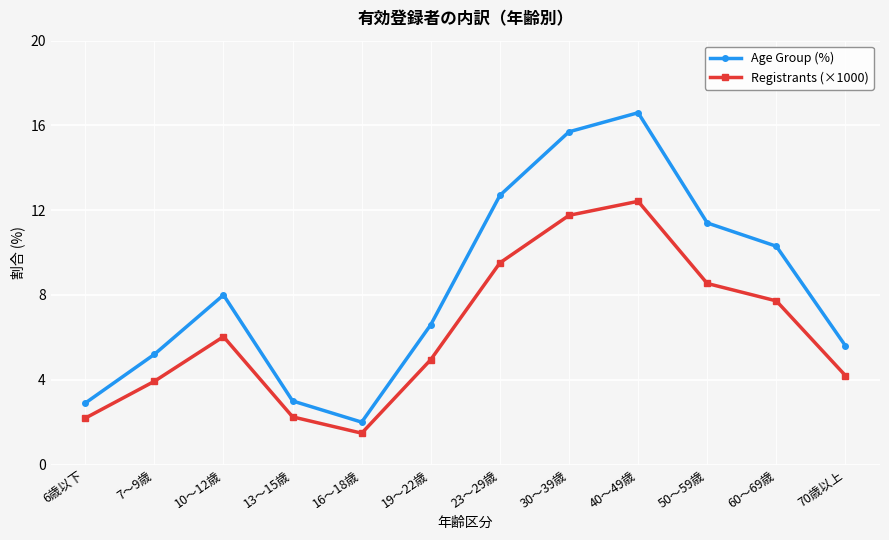

Where is Age Group (%) nearest to the value 9?

10～12歳